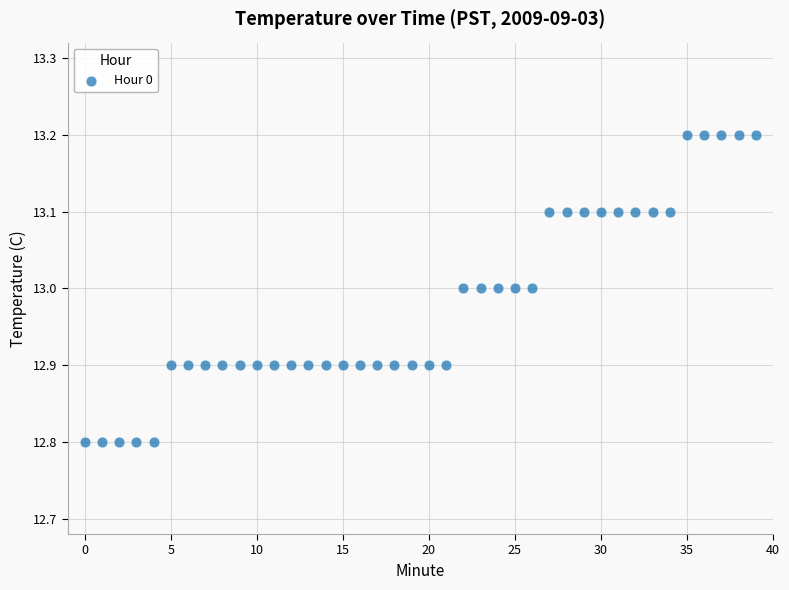

What is the range of Y values (max minus min)?

0.4